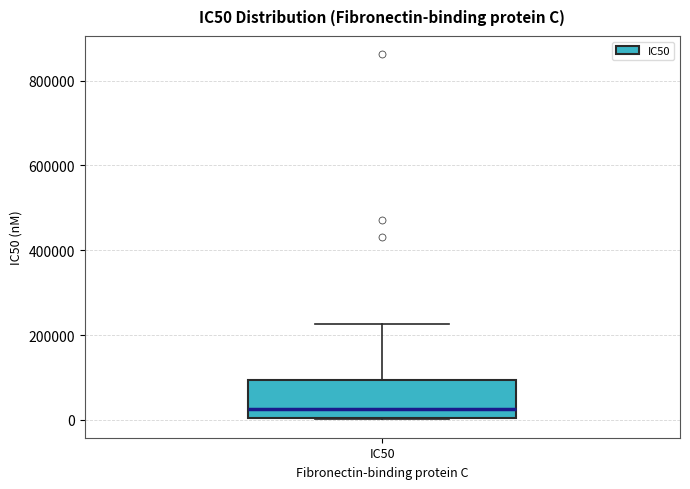

Transcribe this box plot: give where the median line is, the range the box spans, and where the two whiskers end, as read against the y-axis. The values are not printed on the chart, so give them approximately, as read against the axis.

median 20000, box 0 to 100000, whiskers 0 to 220000